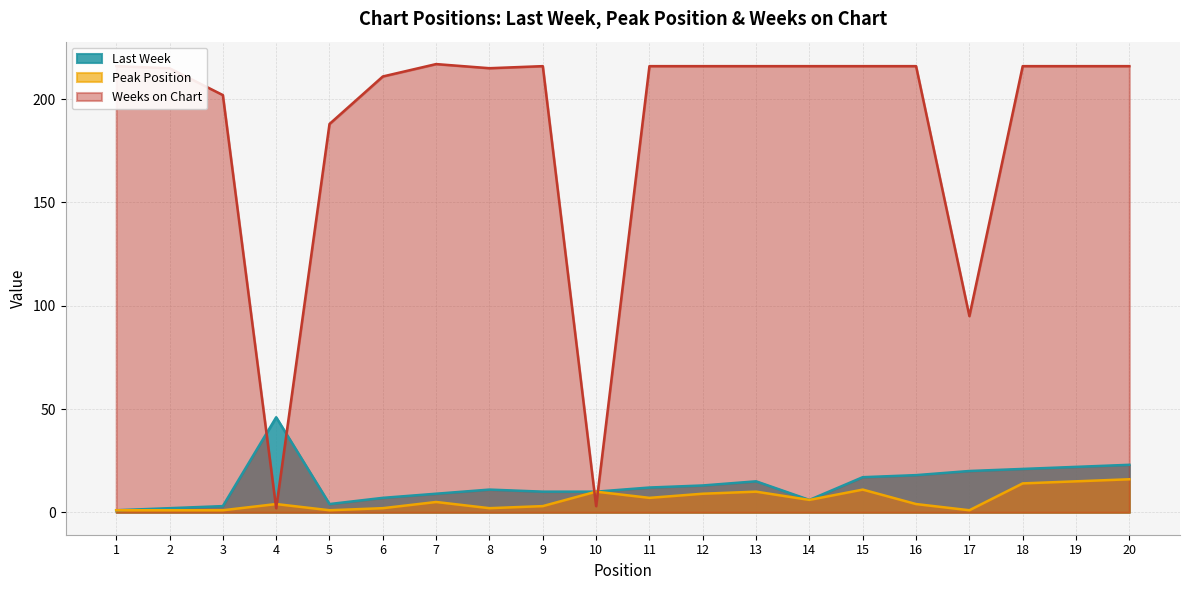

What is the difference between the maximum and minimum values in the Last Week series?

45